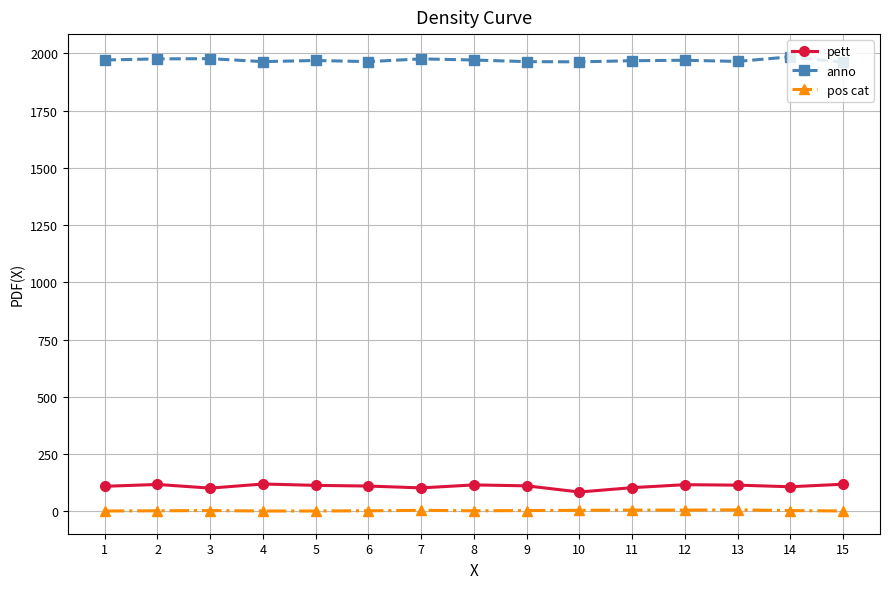

How many lines are shown in the chart?

3